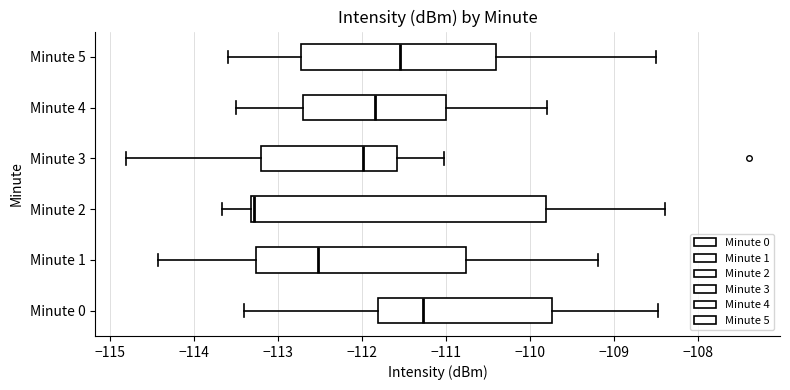

Which box's median line is the furthest to the left?

Minute 2